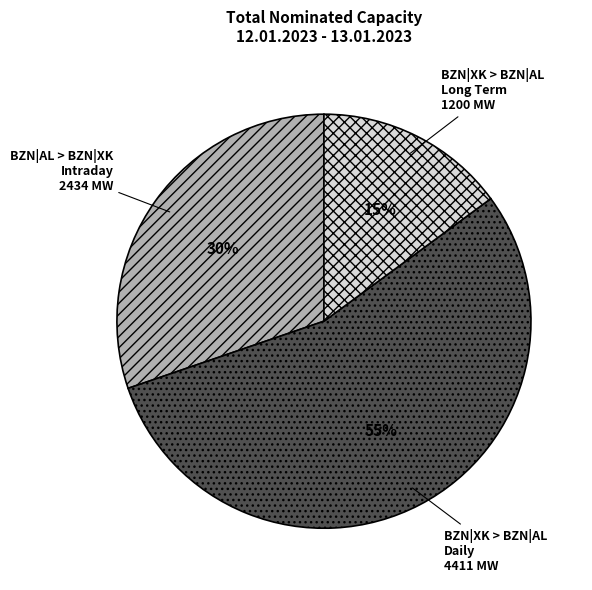

To the nearest percent, what is the difference between the largest and smallest slice percentages?

40%